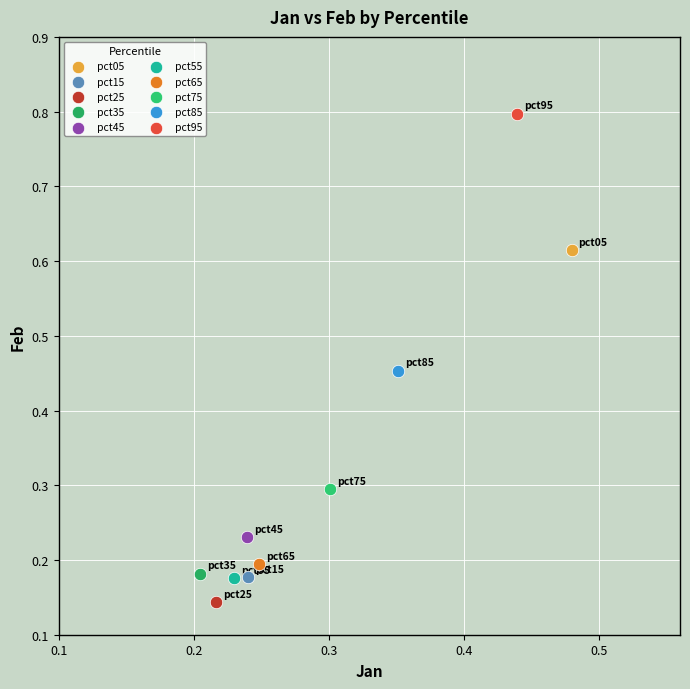

Which series contains the lowest Y value?

pct25